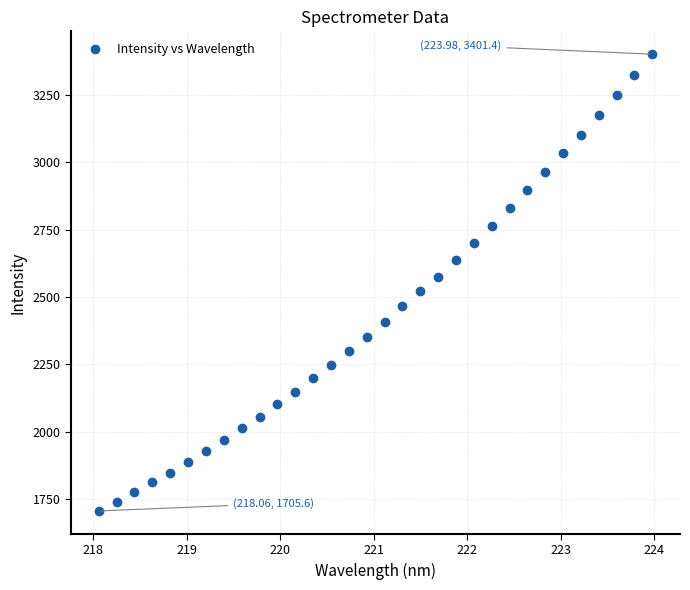

What is the range of Y values (max minus min)?

1695.8